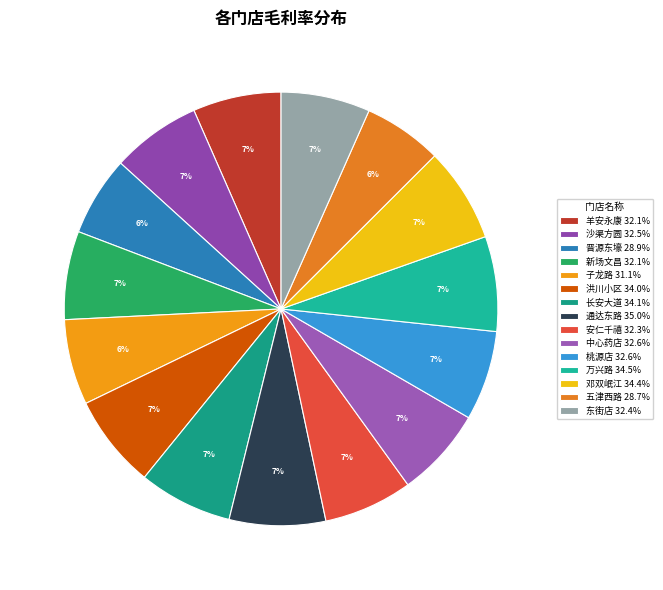

Is there a majority slice in this chart?

No